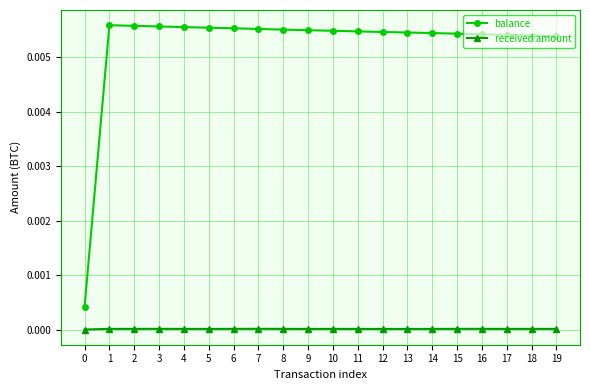

Which series has the largest range (max minus min)?

balance